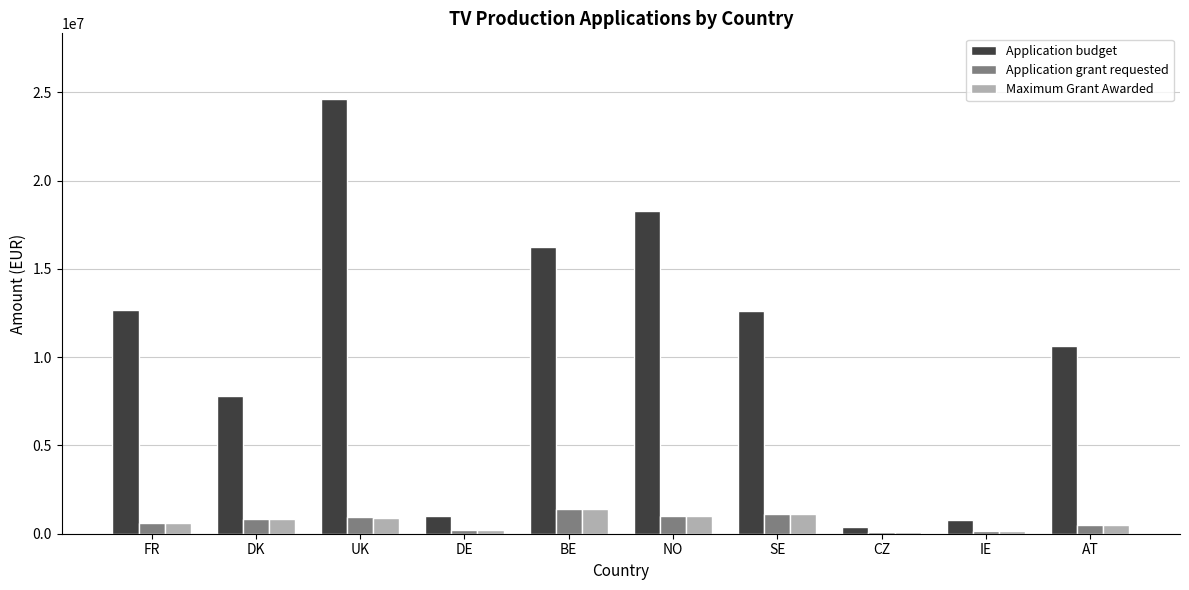

What is the total value across all series at BE?

19002976